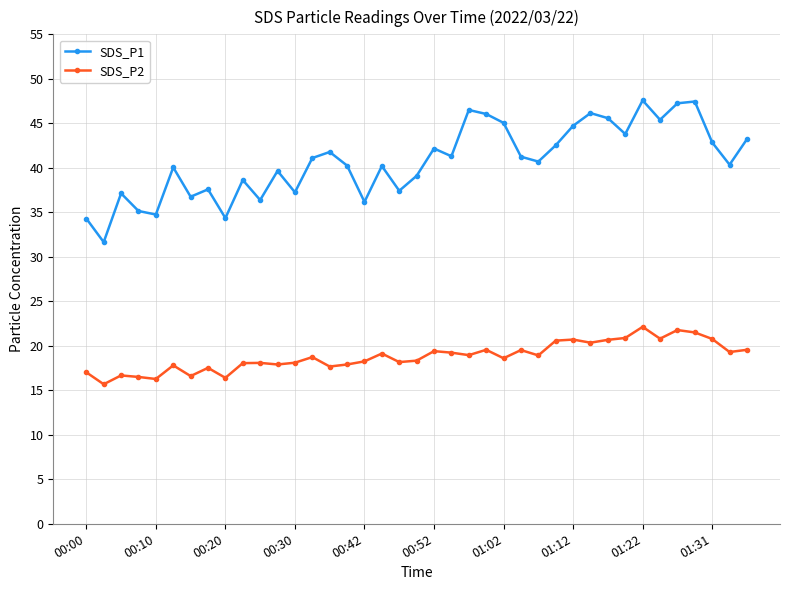

What is the minimum value for SDS_P2?

15.7